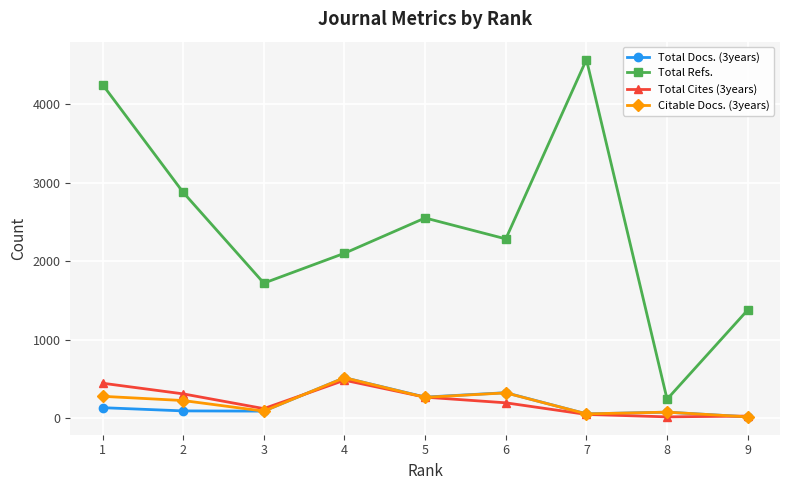

How many data points does each series have?

9